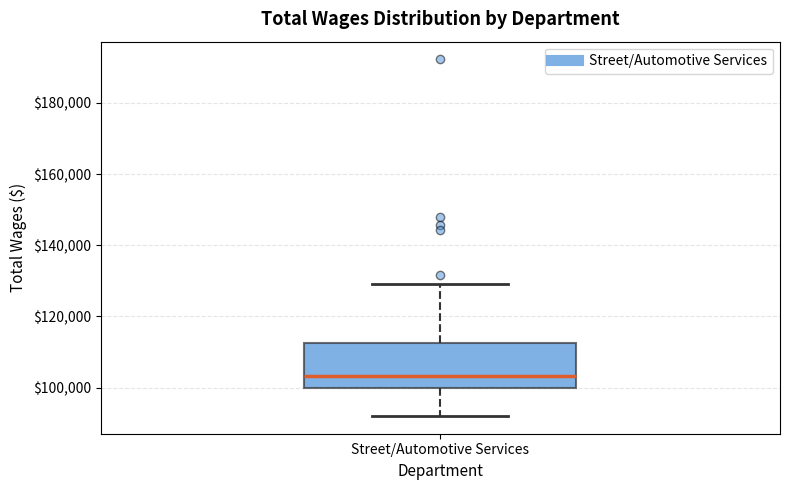

Where is the lower edge of the box for Street/Automotive Services on the y-axis? The values are not printed on the chart, so give them approximately, as read against the axis.

100000